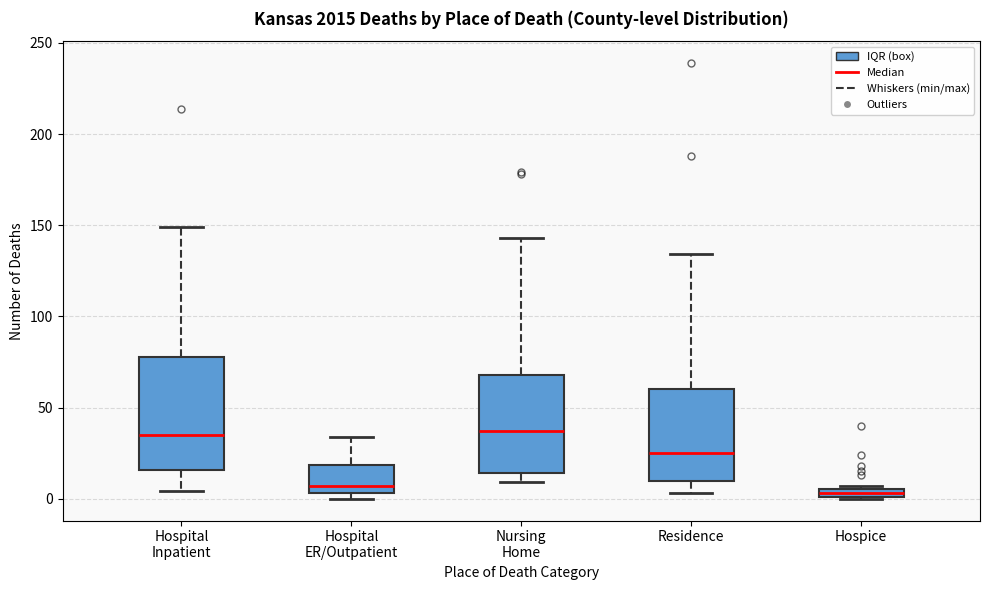

Where does the lower whisker of the box for Hospital Inpatient end on the y-axis? The values are not printed on the chart, so give them approximately, as read against the axis.

5